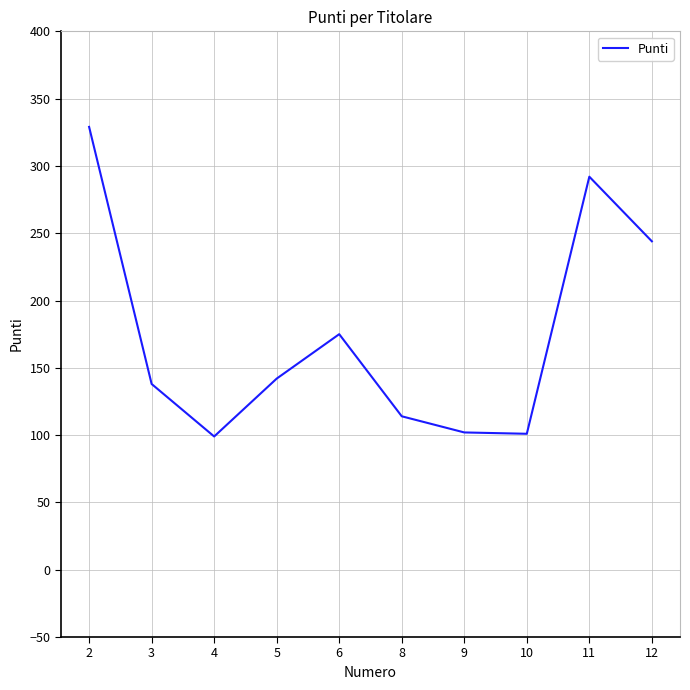

True or false: the data shows 244 at 12.

True